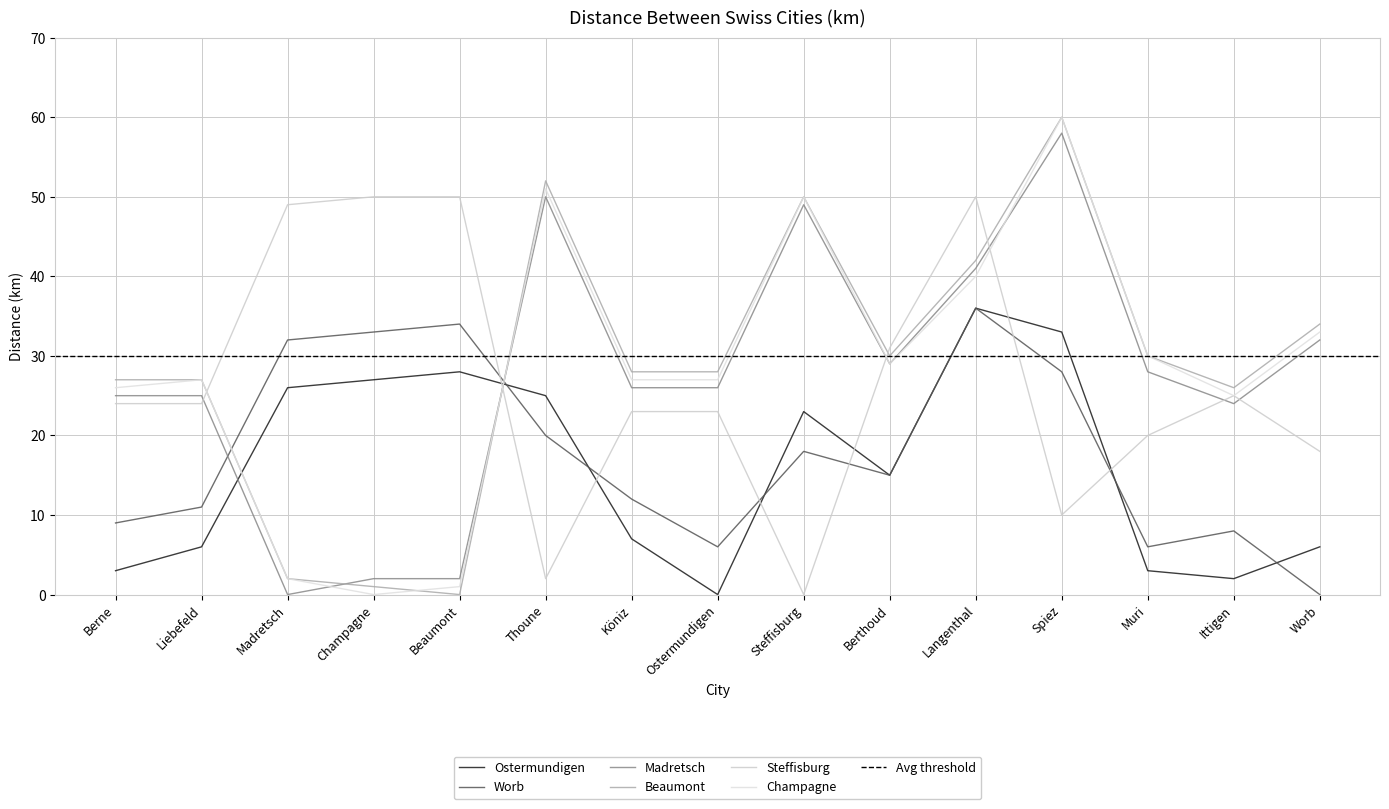

Which series has the largest range (max minus min)?

Beaumont